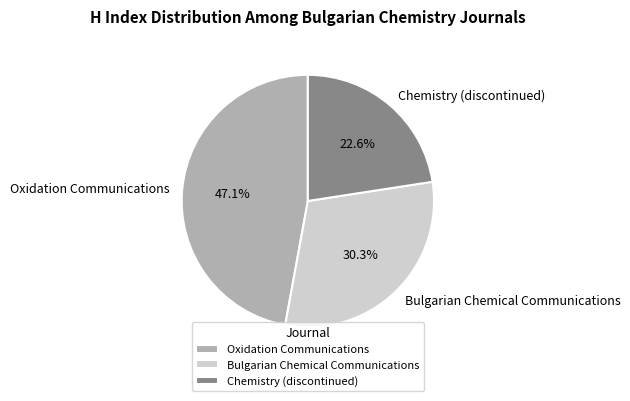

Which category has the smallest portion of the pie?

Chemistry (discontinued)